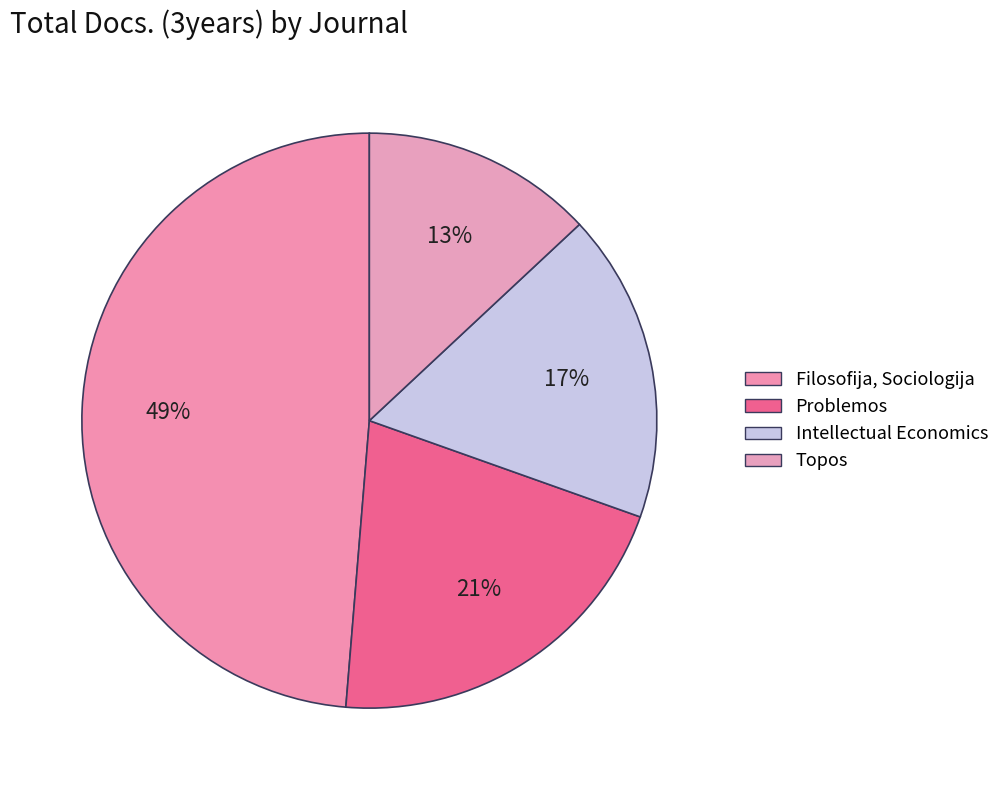

Is there a majority slice in this chart?

No